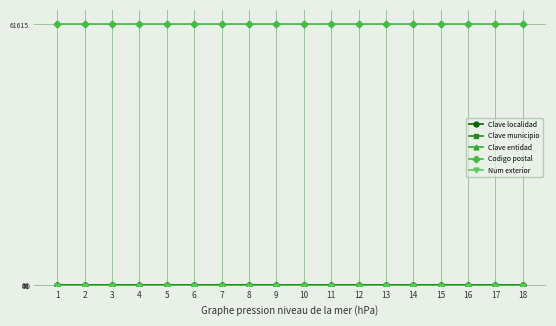

How many lines are shown in the chart?

5